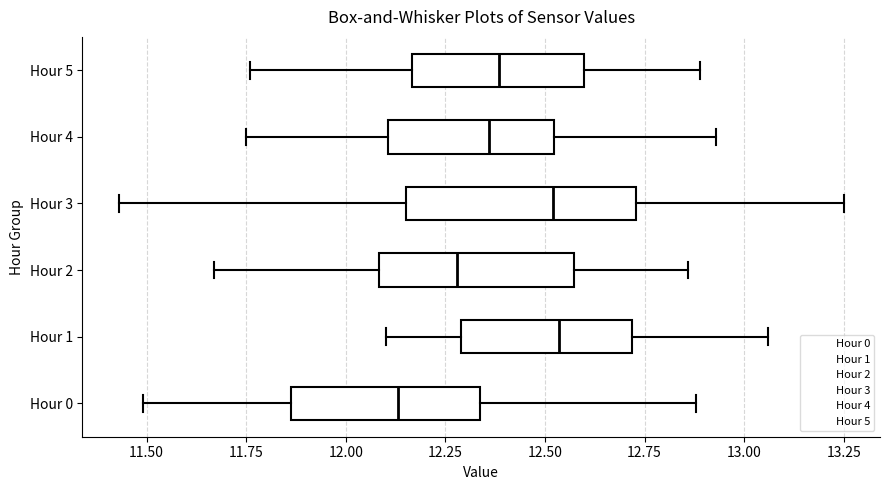

Which box is the widest, from its left edge to its right edge?

Hour 3